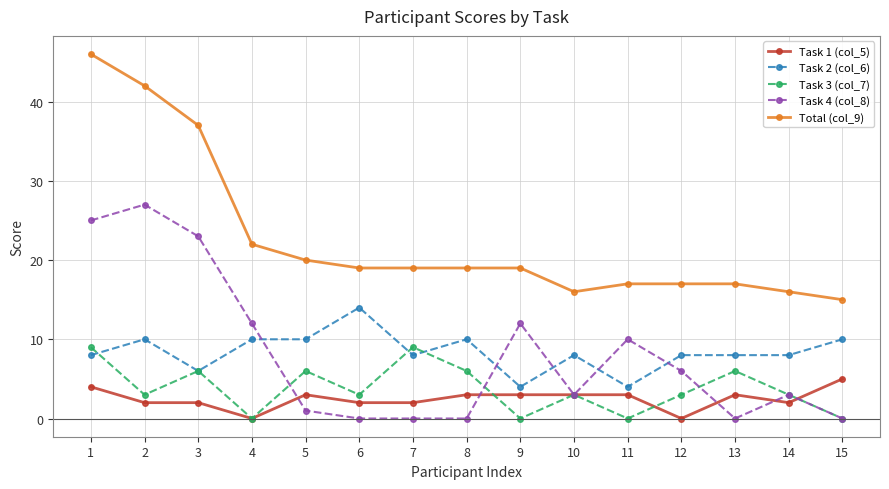

List the series in order of their peak value, lowest first.

Task 1 (col_5), Task 3 (col_7), Task 2 (col_6), Task 4 (col_8), Total (col_9)